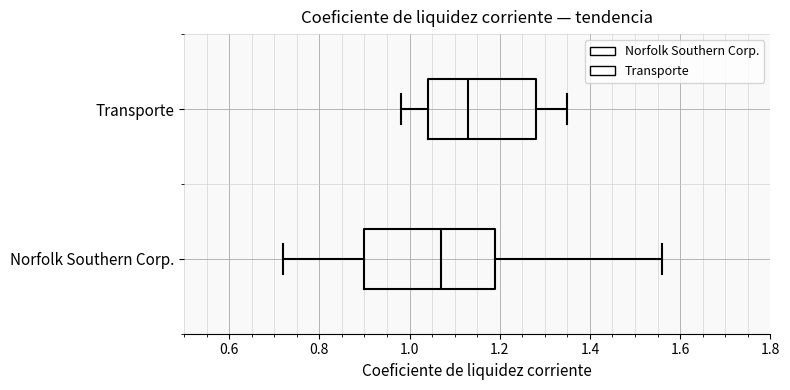

Comparing the boxes themselves (not the whiskers), which one is the widest?

Norfolk Southern Corp.